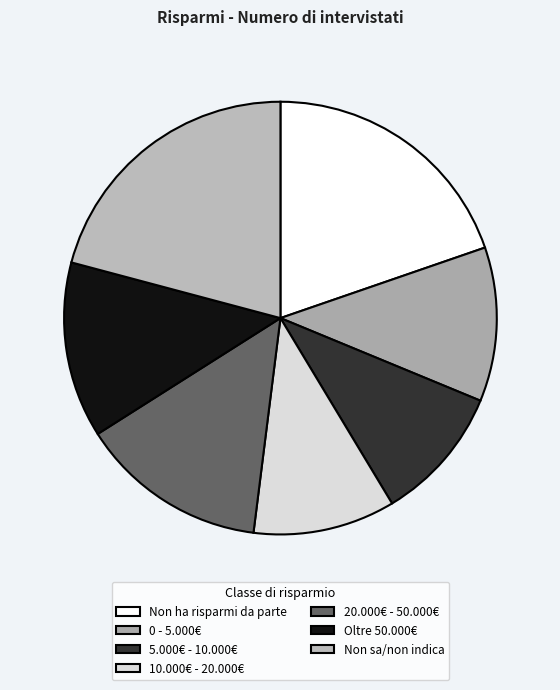

Is 20.000€ - 50.000€ the majority of the pie?

No